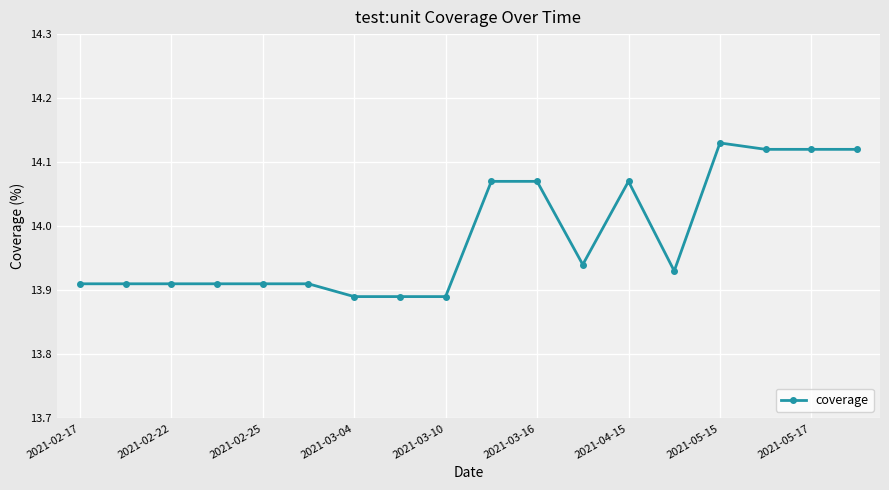

What is the sum of all values?

251.7